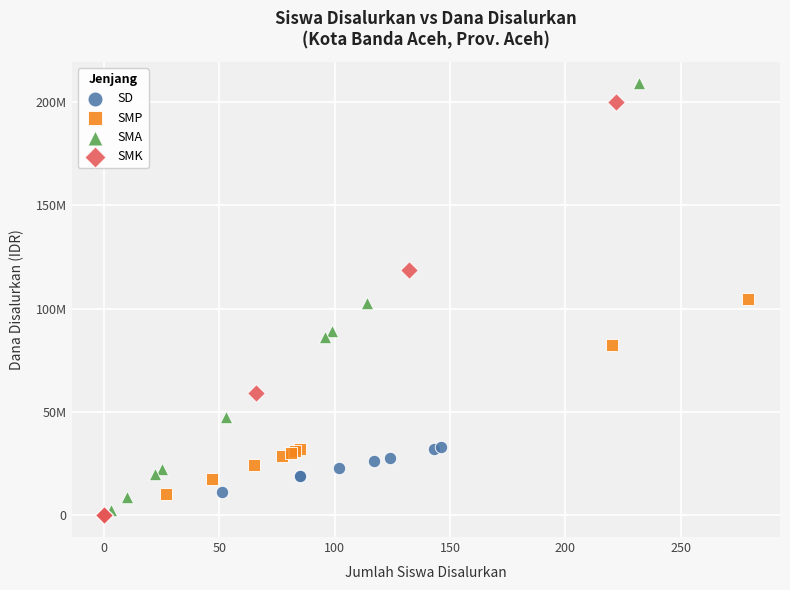

Which series reaches the maximum Y coordinate?

SMA